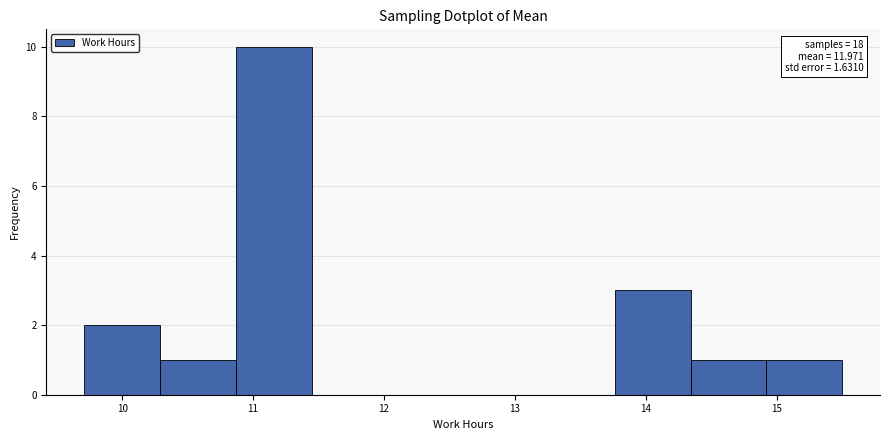

Over which range of the x-axis is the bar tallest?

10.9 to 11.4